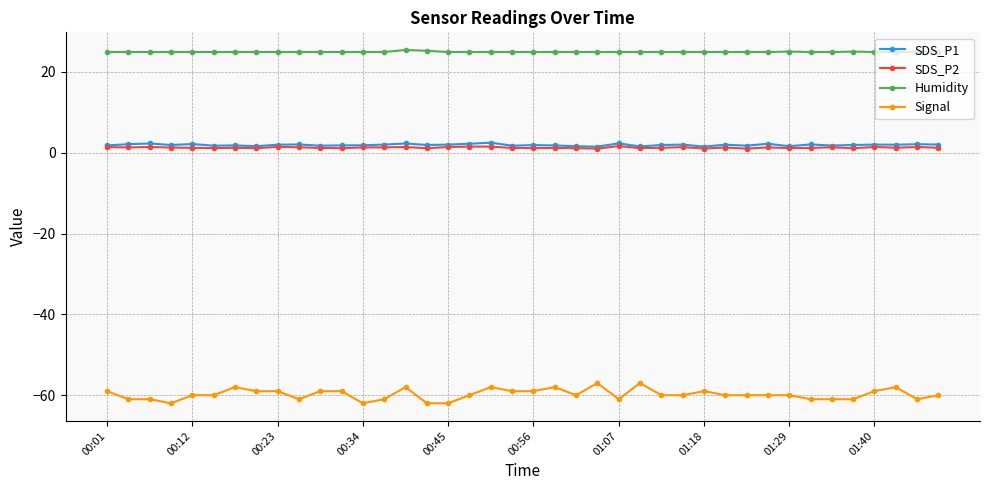

Is this an area chart (filled region under the line)?

No